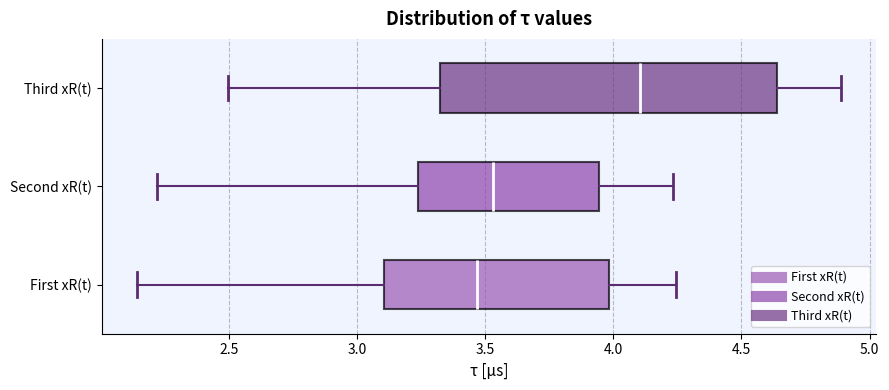

Which box is the widest, from its left edge to its right edge?

Third xR(t)